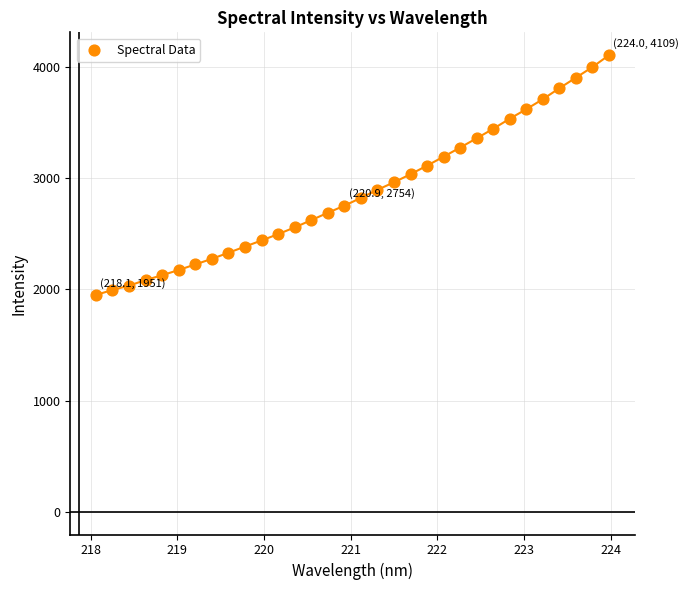

What is the range of X values (max minus min)?

5.9